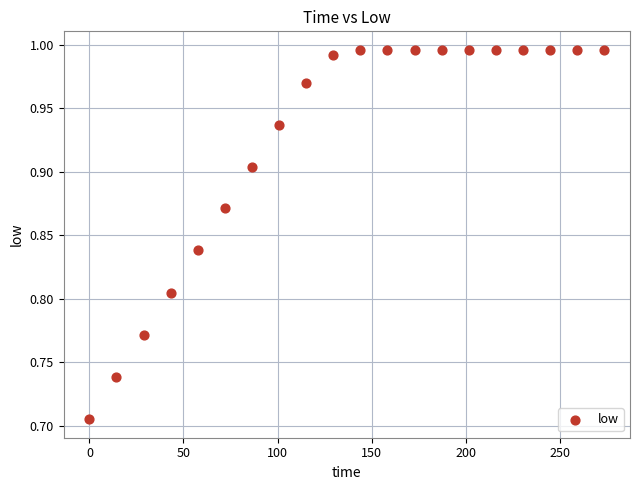

What is the range of Y values (max minus min)?

0.3